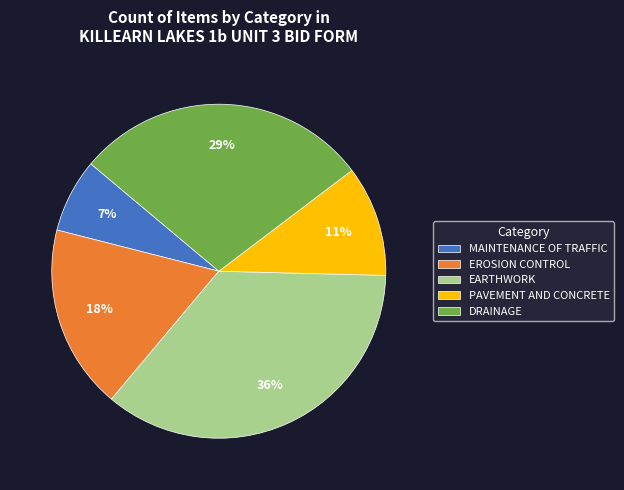

How many segments does this pie chart have?

5